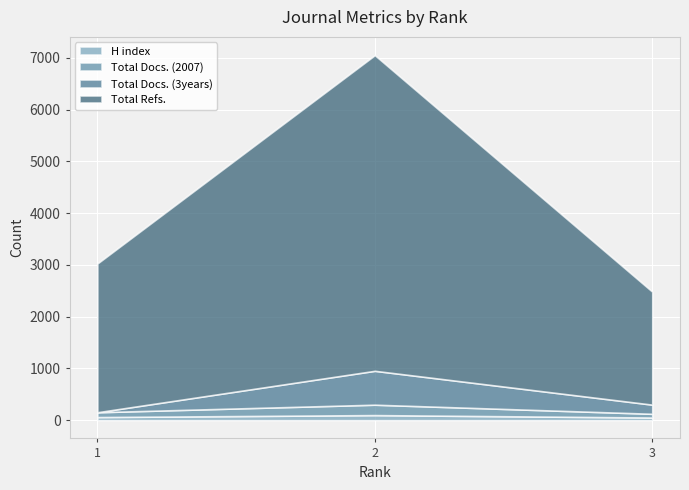

Which series changed the most between 1 and 2?

Total Refs.